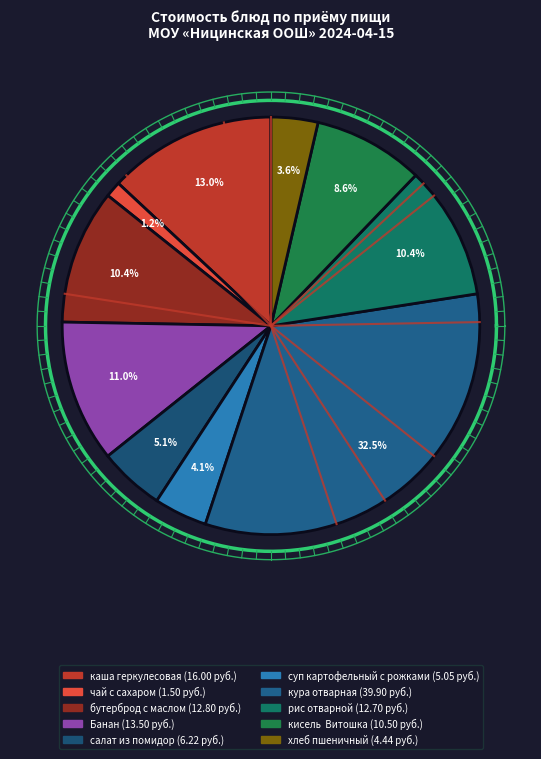

How many segments does this pie chart have?

10